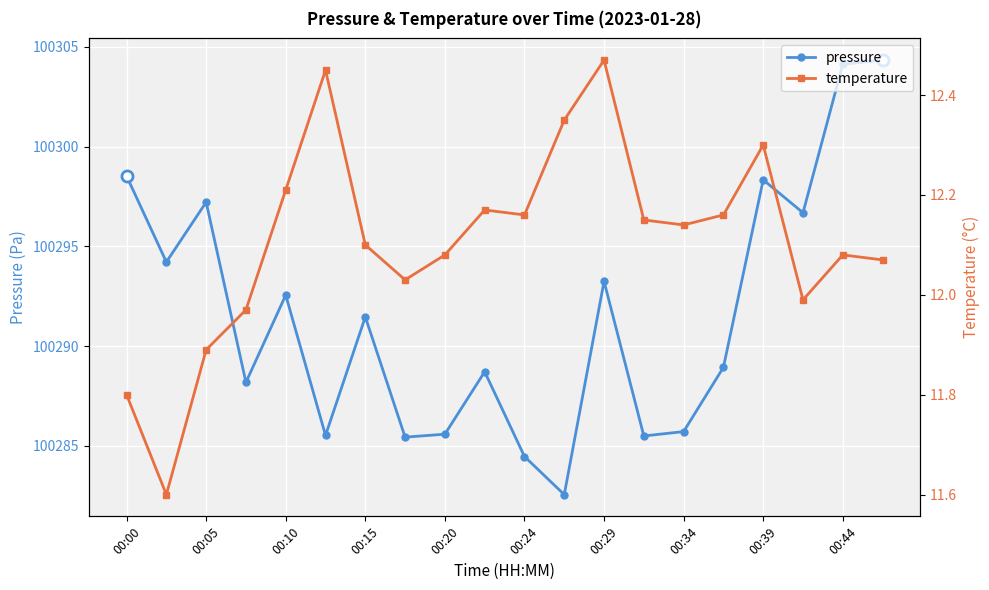

What is the spread (max minus min) of values at 17?

100284.7